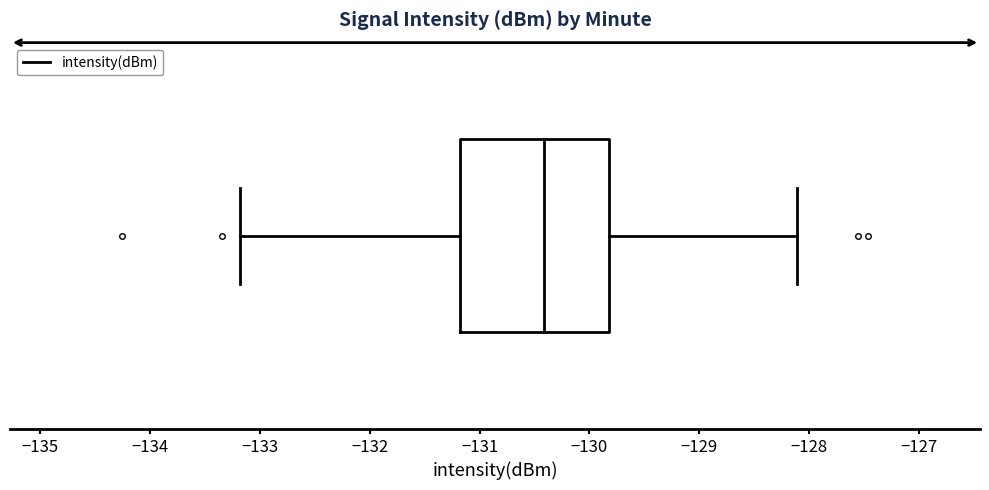

Transcribe this box plot: give where the median line is, the range the box spans, and where the two whiskers end, as read against the x-axis. The values are not printed on the chart, so give them approximately, as read against the axis.

median -130.4, box -131.2 to -129.8, whiskers -133.2 to -128.1